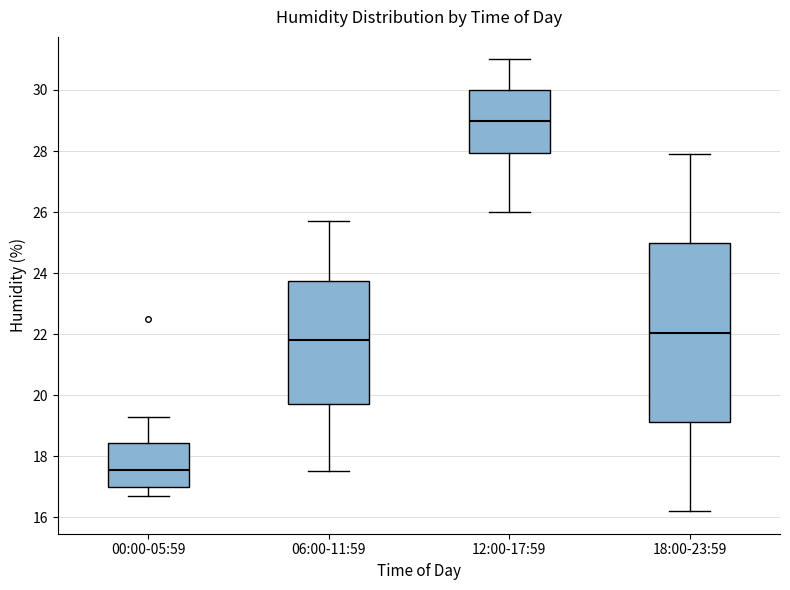

Reading left to right, transcribe this box plot: for each box, give where its median line is, the range the box spans, and where its two whiskers end, as read against the y-axis. The values are not printed on the chart, so give them approximately, as read against the axis.

00:00-05:59: median 17.6, box 17.0 to 18.4, whiskers 16.8 to 19.4
06:00-11:59: median 21.8, box 19.8 to 23.8, whiskers 17.6 to 25.8
12:00-17:59: median 29.0, box 28.0 to 30.0, whiskers 26.0 to 31.0
18:00-23:59: median 22.0, box 19.2 to 25.0, whiskers 16.2 to 28.0